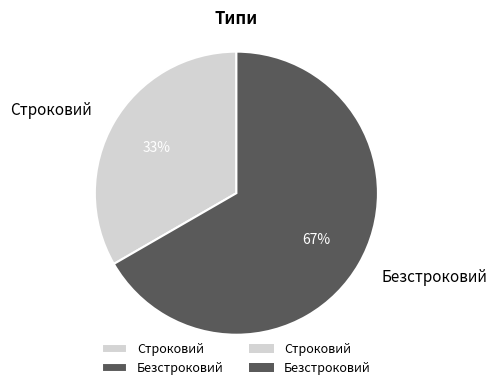

What is the majority slice?

Безстроковий